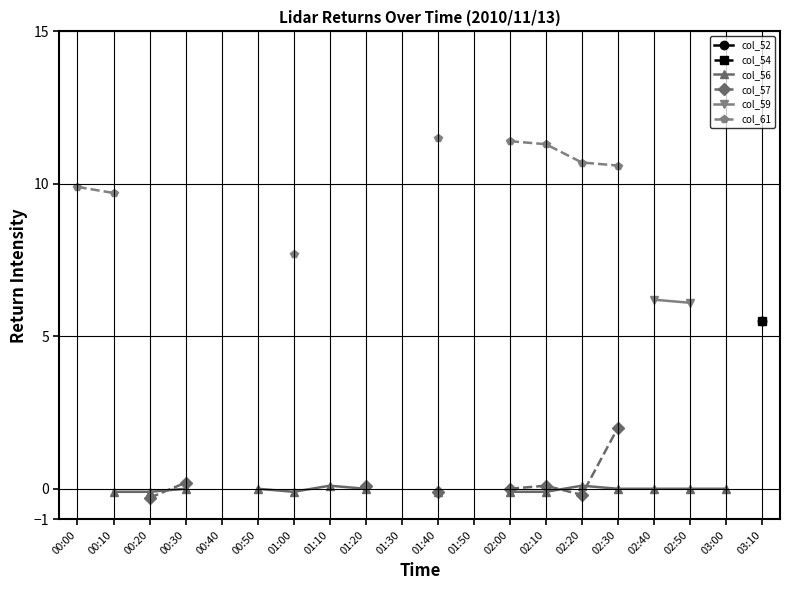

True or false: col_54 and col_61 intersect in this chart.

False